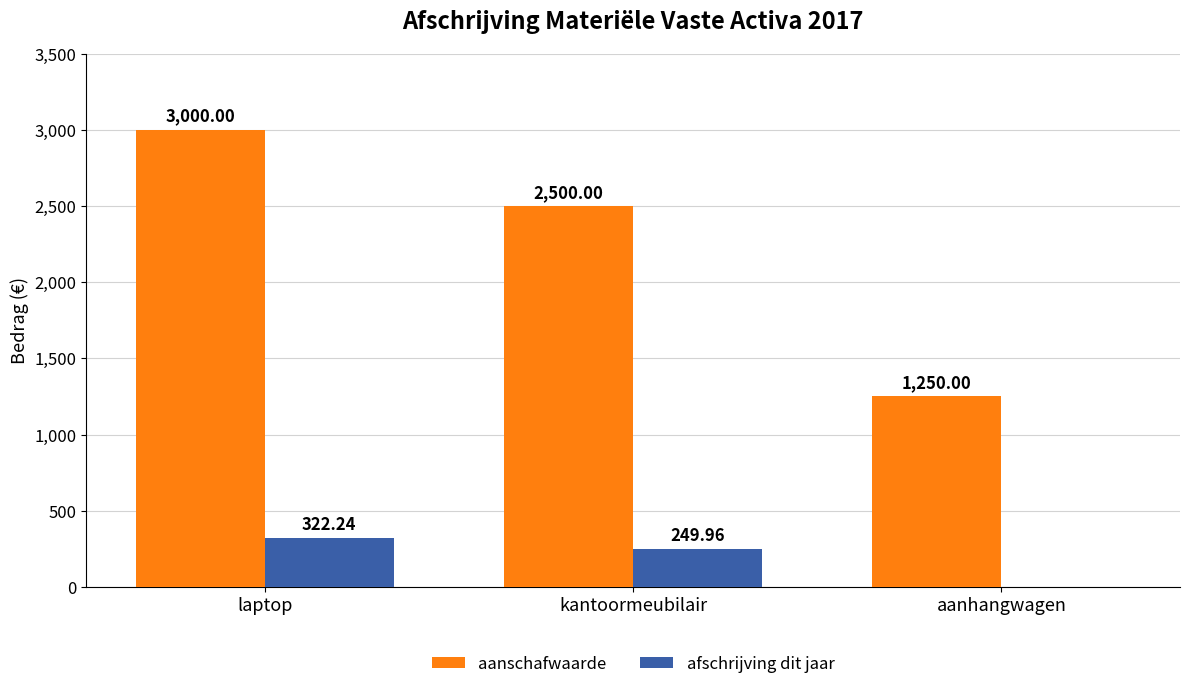

What is the sum of the aanschafwaarde values at kantoormeubilair and laptop?

5500.0